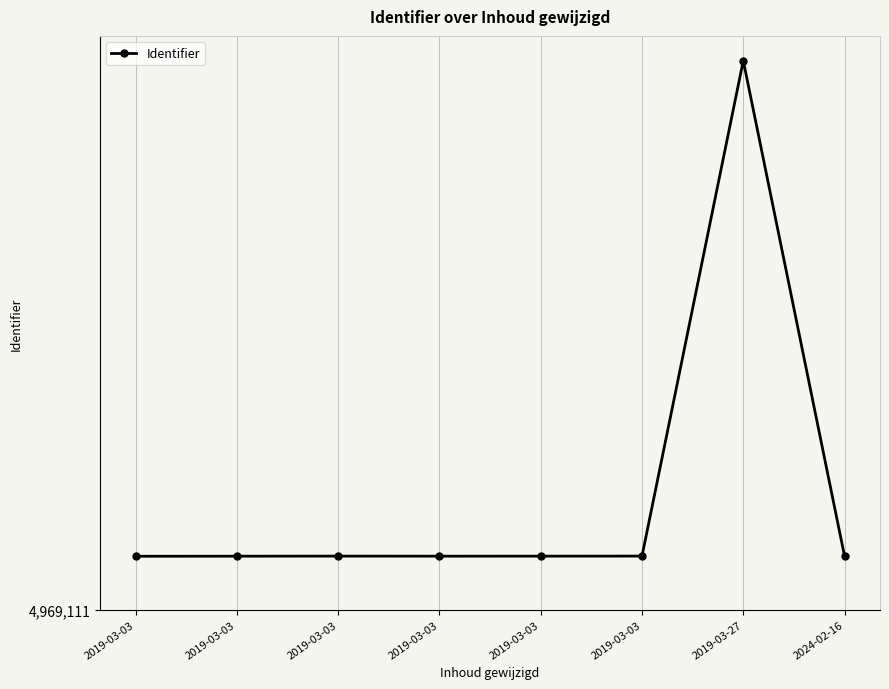

Does the chart have visible grid lines?

Yes